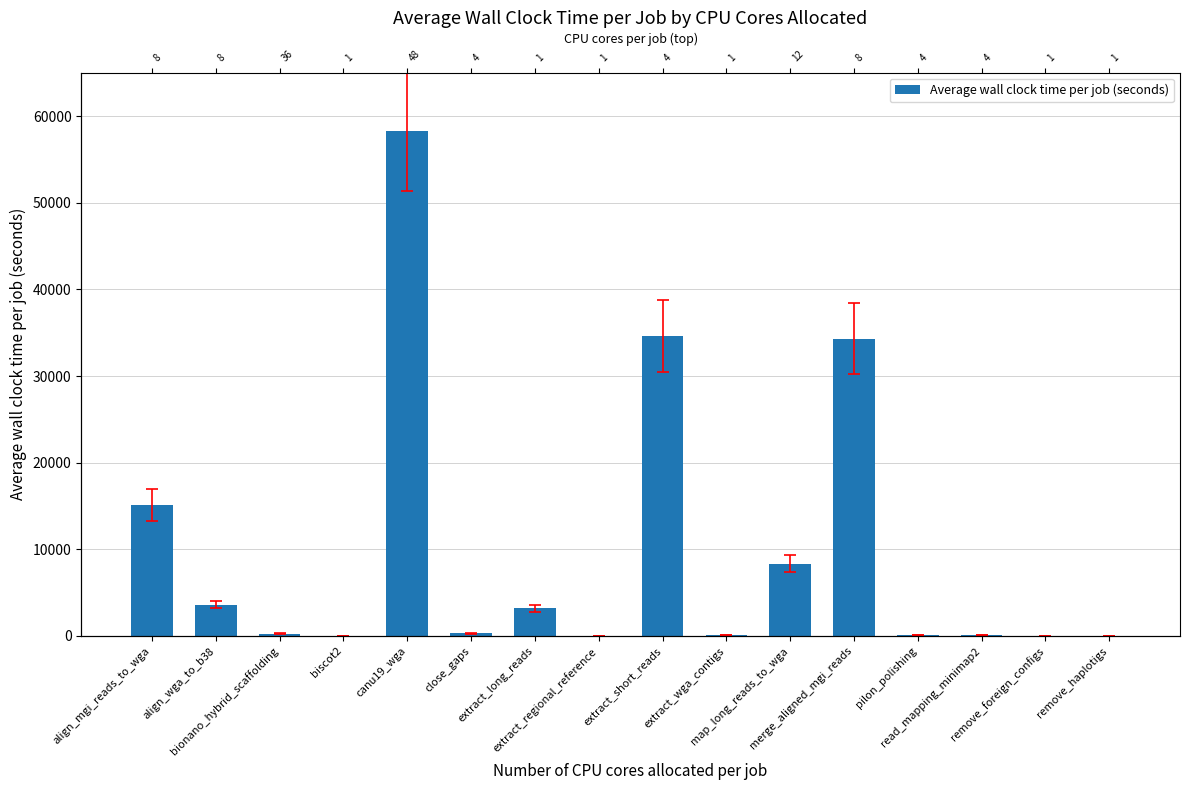

What position from the left is remove_haplotigs?

16